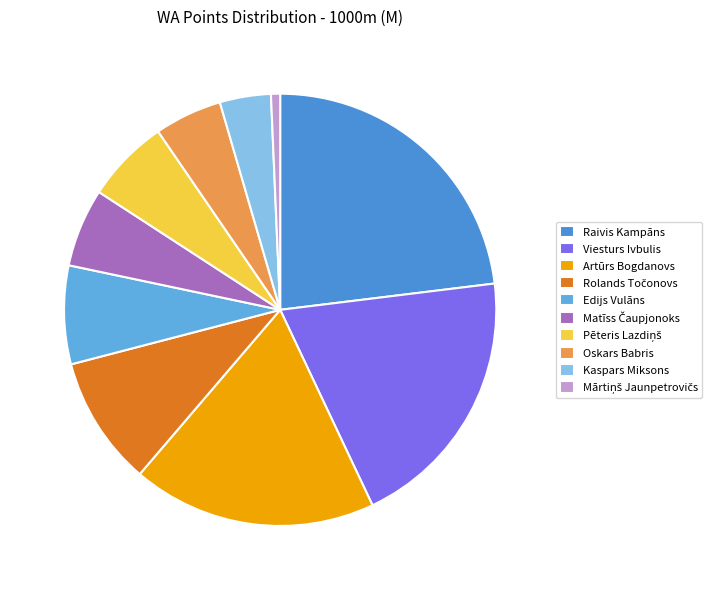

The Artūrs Bogdanovs slice represents 18% of the pie. True or false?

True